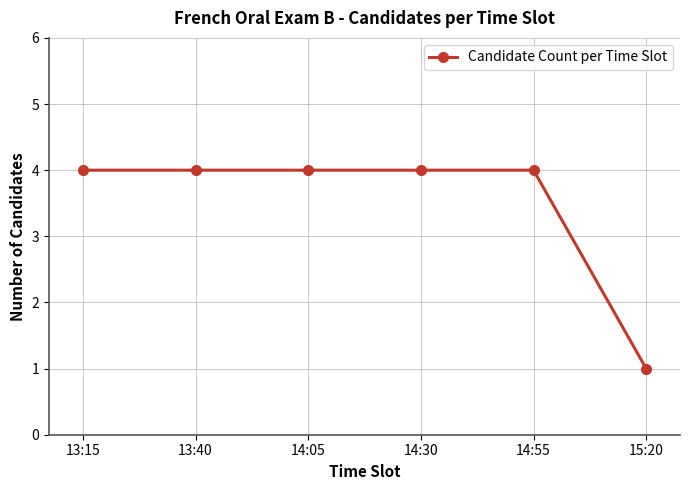

What is the difference between the values at 13:40 and 15:20?

3